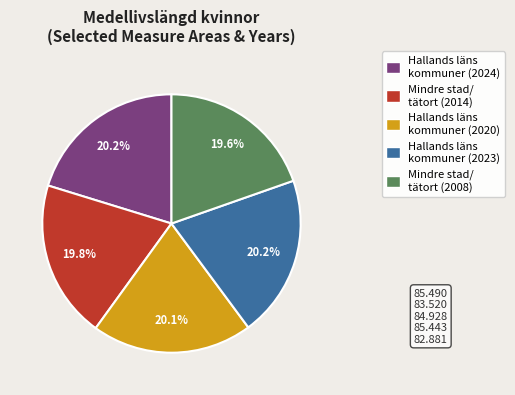

Is there a majority slice in this chart?

No